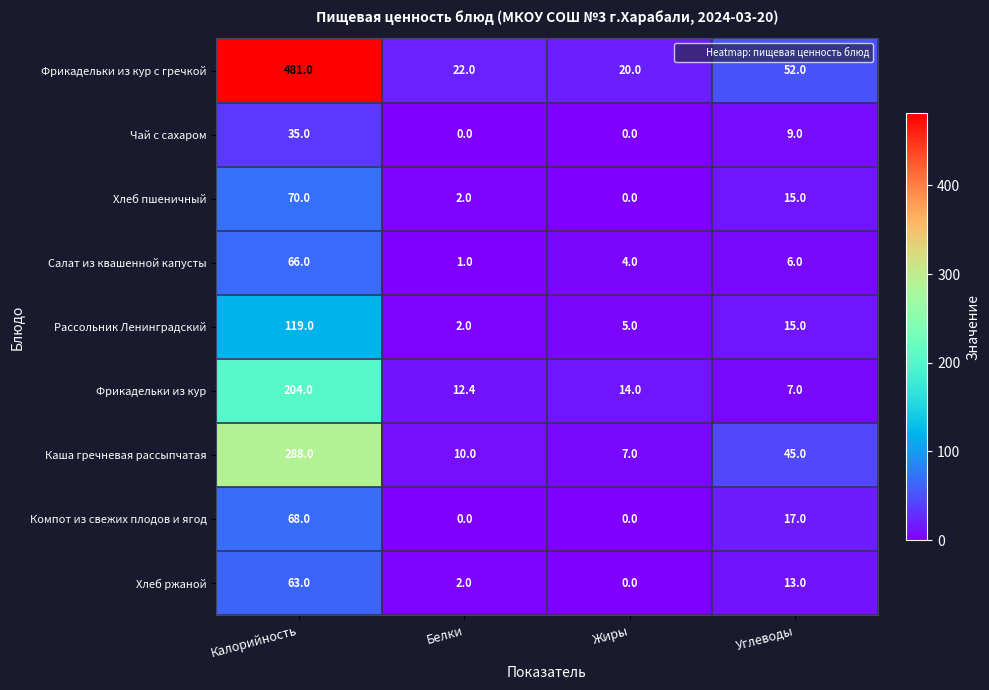

What is the greatest value displayed?

481.0